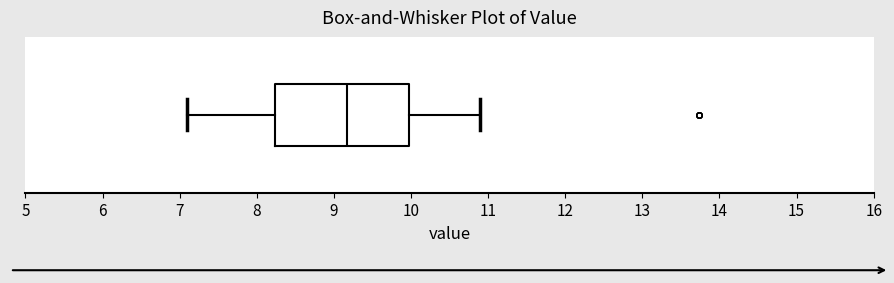

Where is the right edge of the box on the x-axis? The values are not printed on the chart, so give them approximately, as read against the axis.

10.0